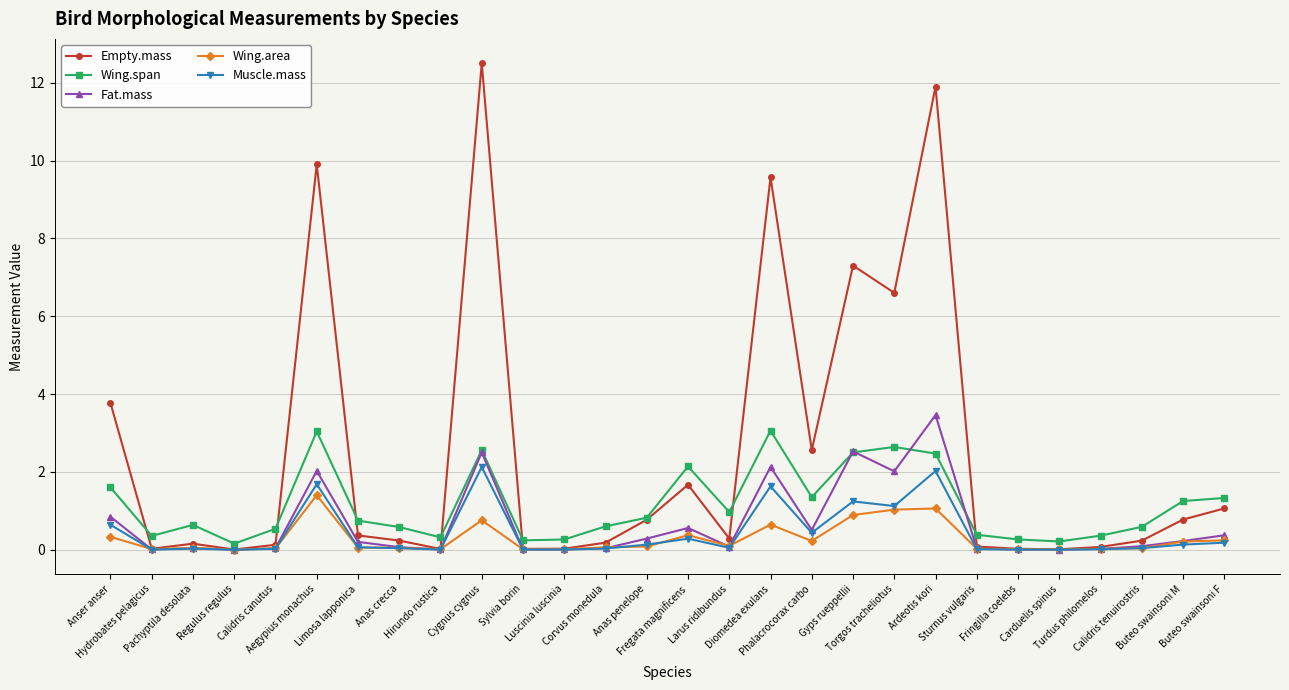

True or false: Fat.mass has more than 2 points higher than both neighbors.

True